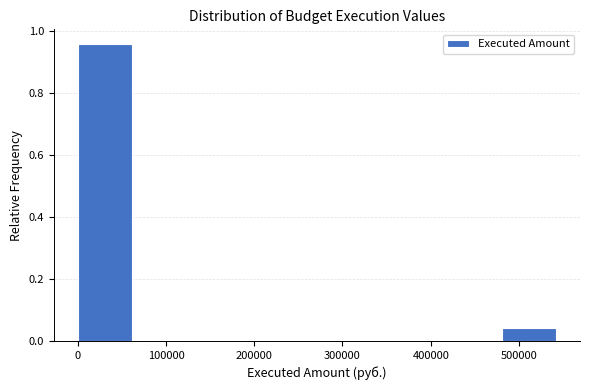

Which range on the x-axis has the tallest bar?

0 to 70000